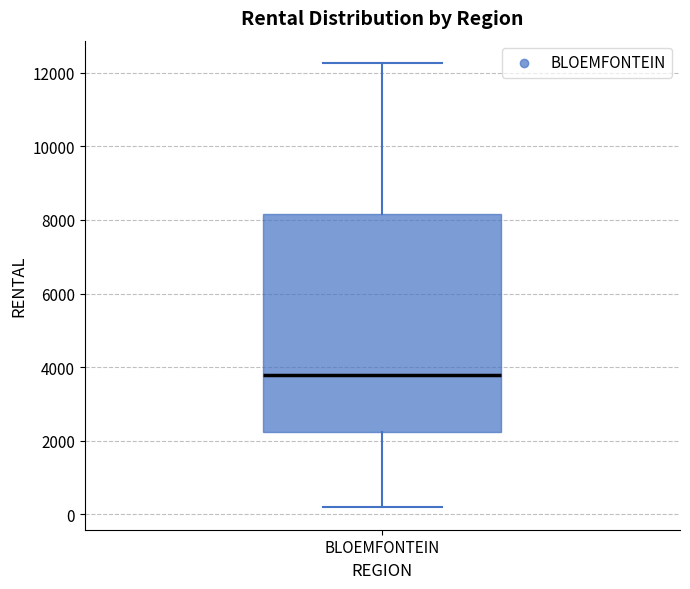

Transcribe this box plot: give where the median line is, the range the box spans, and where the two whiskers end, as read against the y-axis. The values are not printed on the chart, so give them approximately, as read against the axis.

median 3800, box 2200 to 8200, whiskers 200 to 12200